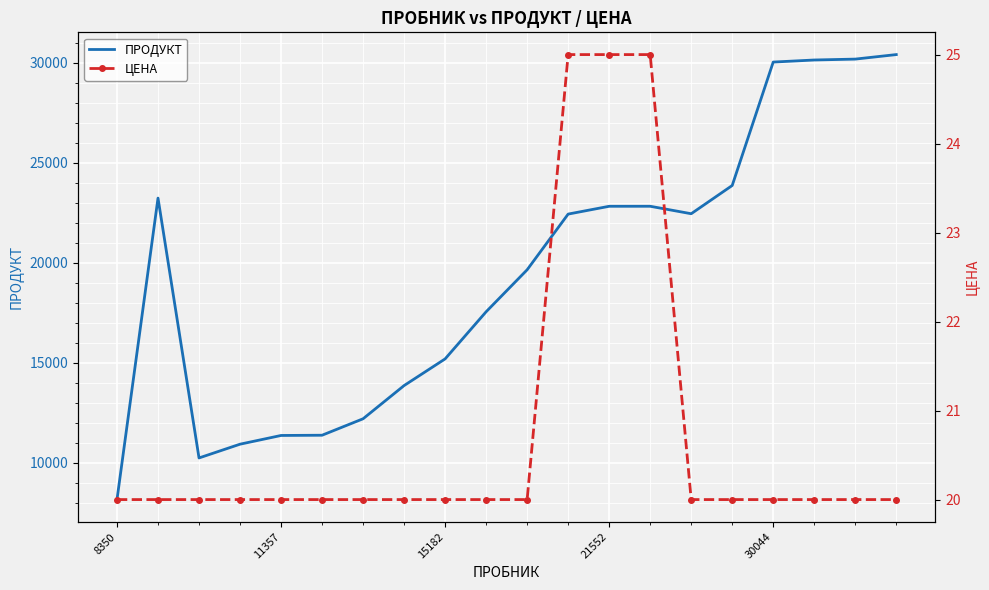

The value of ПРОДУКТ at 8350 is 8150. True or false?

True